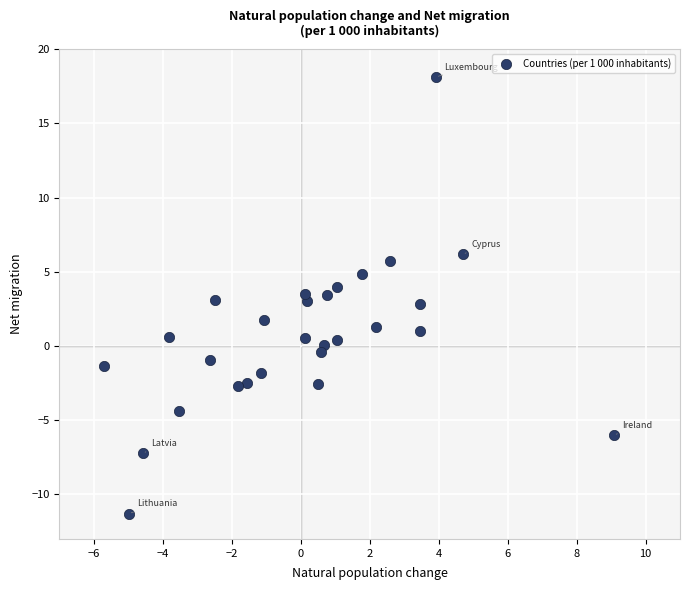

What is the range of Y values (max minus min)?

29.4